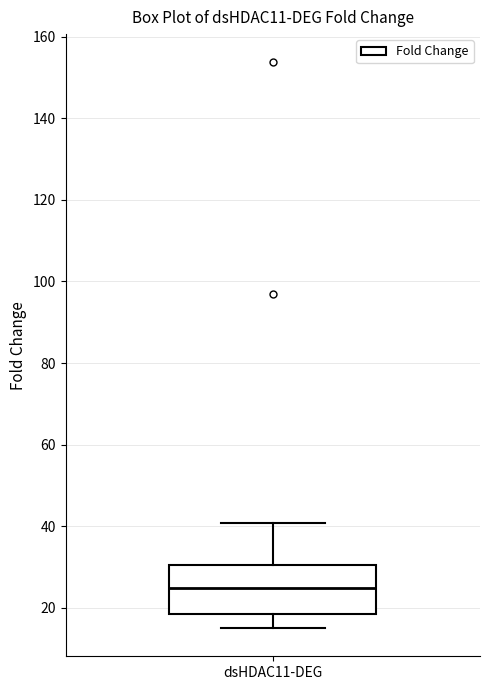

Where does the upper whisker of the box for dsHDAC11-DEG end on the y-axis? The values are not printed on the chart, so give them approximately, as read against the axis.

40